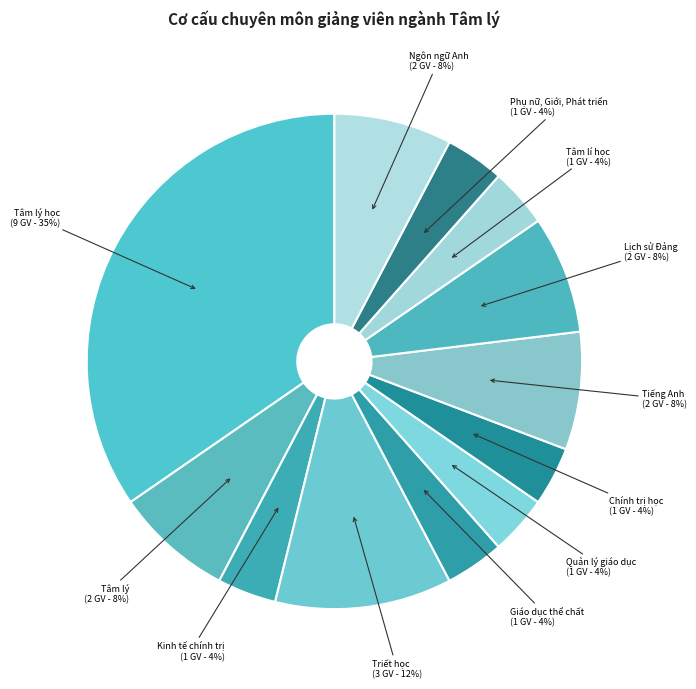

How many segments does this pie chart have?

12